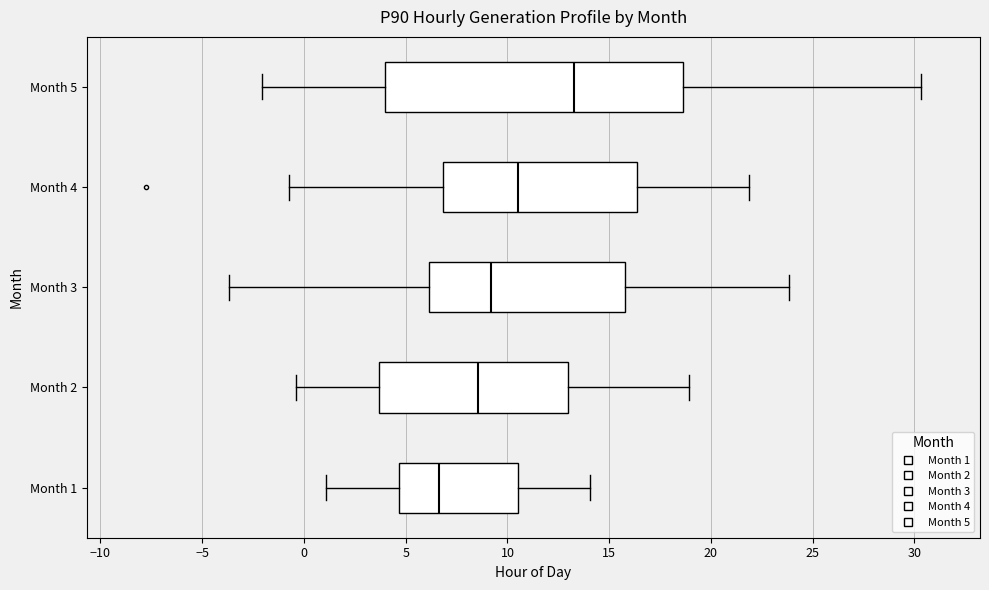

Where does the median line of the box for Month 4 sit on the x-axis? The values are not printed on the chart, so give them approximately, as read against the axis.

10.5